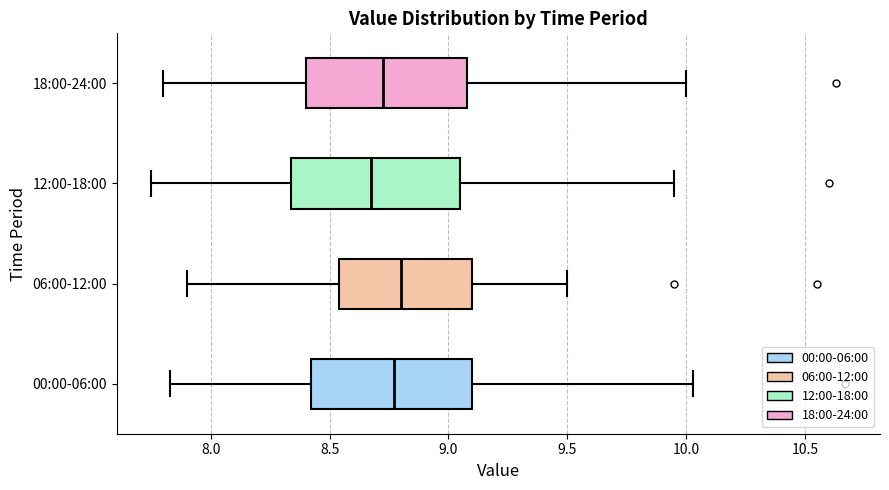

Reading bottom to top, transcribe this box plot: for each box, give where its median line is, the range the box spans, and where its two whiskers end, as read against the x-axis. The values are not printed on the chart, so give them approximately, as read against the axis.

00:00-06:00: median 8.75, box 8.40 to 9.10, whiskers 7.85 to 10.05
06:00-12:00: median 8.80, box 8.55 to 9.10, whiskers 7.90 to 9.50
12:00-18:00: median 8.70, box 8.35 to 9.05, whiskers 7.75 to 9.95
18:00-24:00: median 8.75, box 8.40 to 9.10, whiskers 7.80 to 10.00